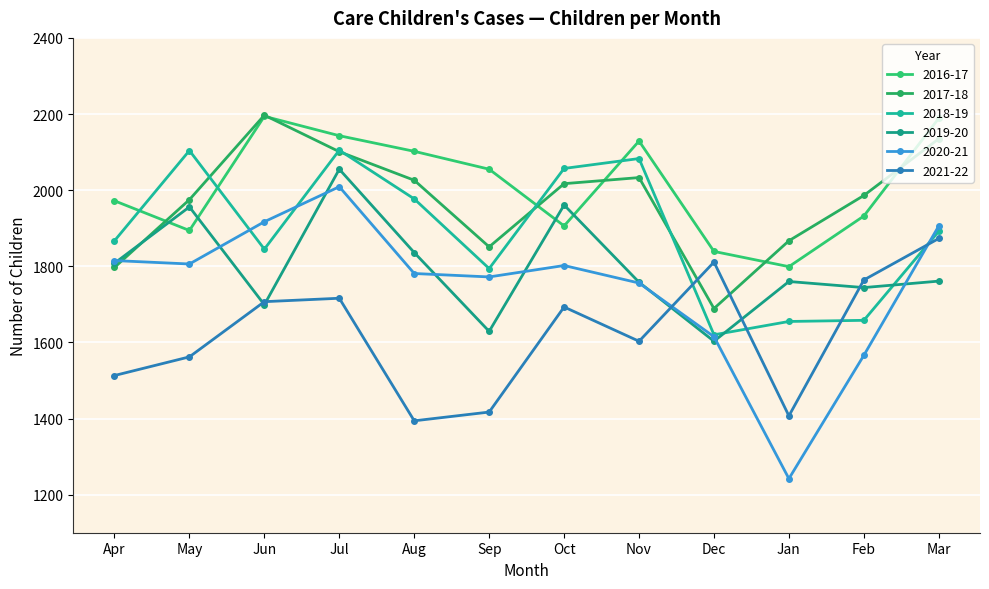

Reading left to right, list all the values displayed in this chart.

2016-17: Apr=1972	May=1894	Jun=2194	Jul=2143	Aug=2102	Sep=2055	Oct=1906	Nov=2129	Dec=1839	Jan=1799	Feb=1932	Mar=2189
2017-18: Apr=1797	May=1975	Jun=2197	Jul=2101	Aug=2026	Sep=1851	Oct=2017	Nov=2033	Dec=1689	Jan=1867	Feb=1986	Mar=2135
2018-19: Apr=1867	May=2104	Jun=1845	Jul=2105	Aug=1977	Sep=1794	Oct=2057	Nov=2083	Dec=1620	Jan=1655	Feb=1658	Mar=1892
2019-20: Apr=1808	May=1956	Jun=1699	Jul=2055	Aug=1836	Sep=1629	Oct=1961	Nov=1758	Dec=1603	Jan=1760	Feb=1744	Mar=1761
2020-21: Apr=1815	May=1806	Jun=1917	Jul=2009	Aug=1781	Sep=1772	Oct=1802	Nov=1756	Dec=1615	Jan=1242	Feb=1566	Mar=1906
2021-22: Apr=1513	May=1562	Jun=1707	Jul=1716	Aug=1394	Sep=1417	Oct=1693	Nov=1603	Dec=1811	Jan=1407	Feb=1764	Mar=1873